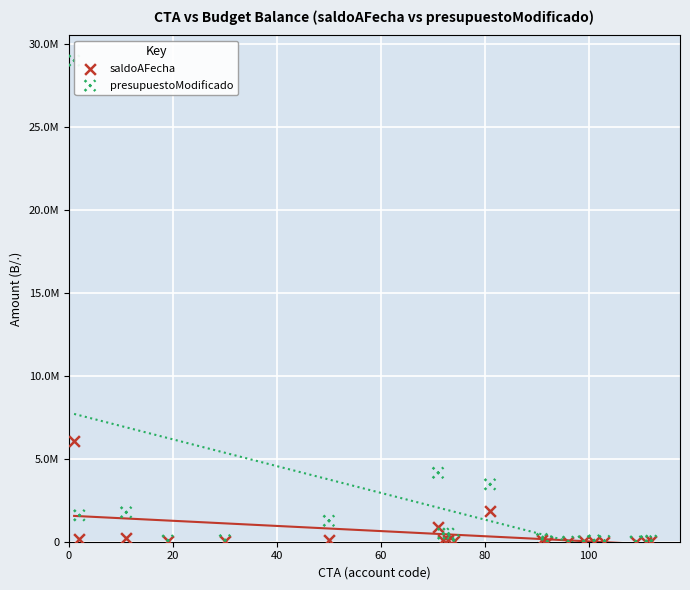

Which series reaches the maximum Y coordinate?

presupuestoModificado